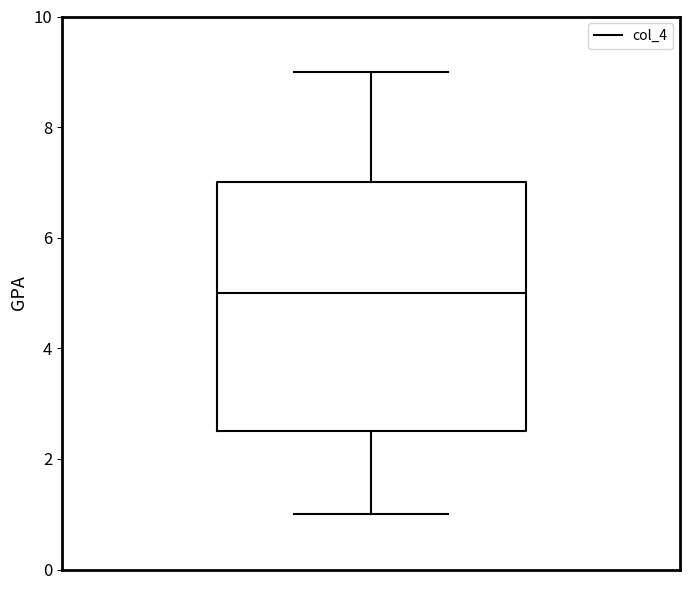

Read this box plot against the y-axis: the position of the median line, the range covered by the box, and the ends of both whiskers. The values are not printed on the chart, so give them approximately, as read against the axis.

median 5.0, box 2.6 to 7.0, whiskers 1.0 to 9.0